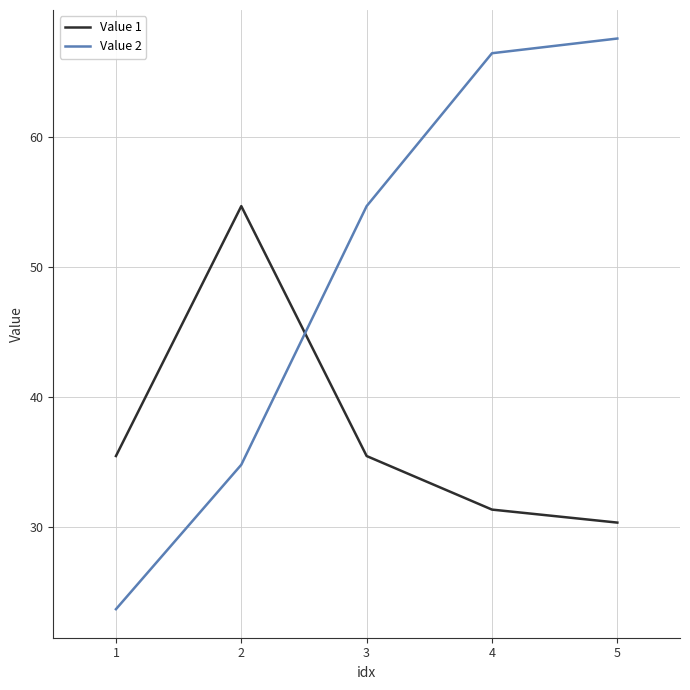

True or false: Value 2 has a value of 116.6 at 5.

False